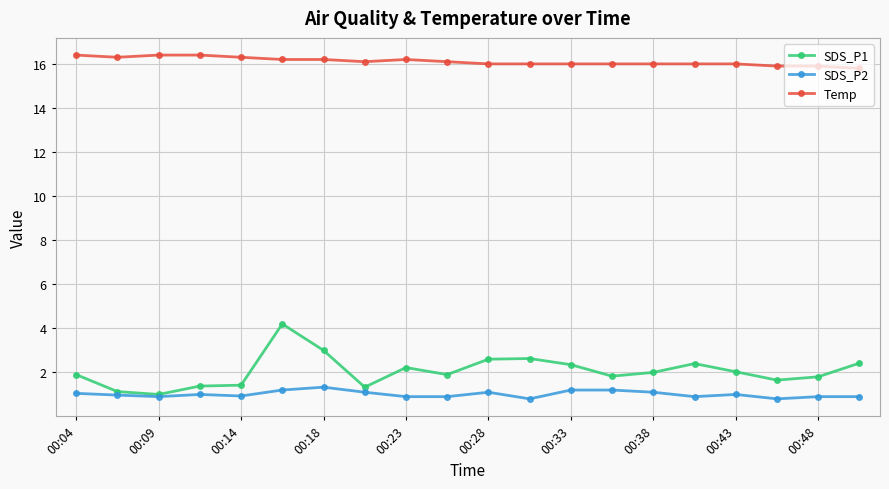

Which series has the largest total across all categories?

Temp